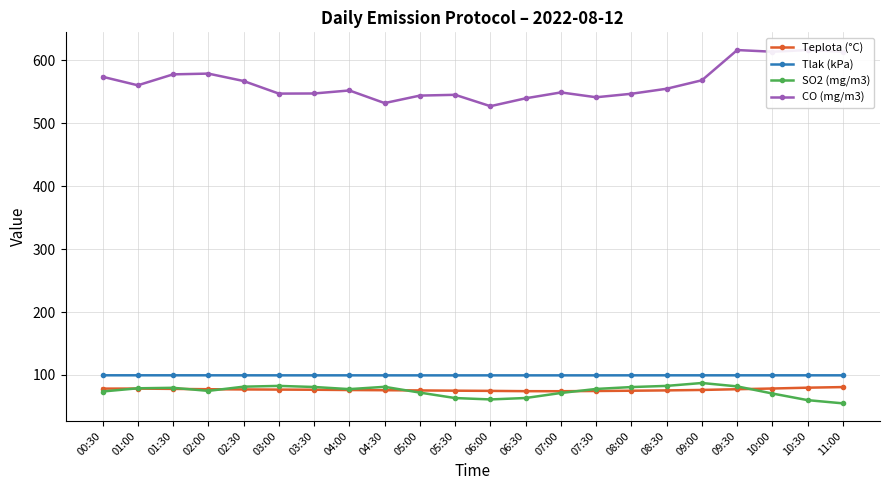

At how many categories does at least one series exceed 582?

4